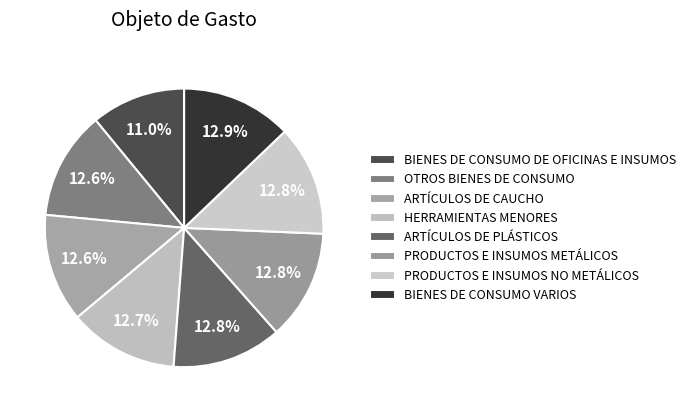

Between PRODUCTOS E INSUMOS NO METÁLICOS and ARTÍCULOS DE CAUCHO, which is larger?

PRODUCTOS E INSUMOS NO METÁLICOS